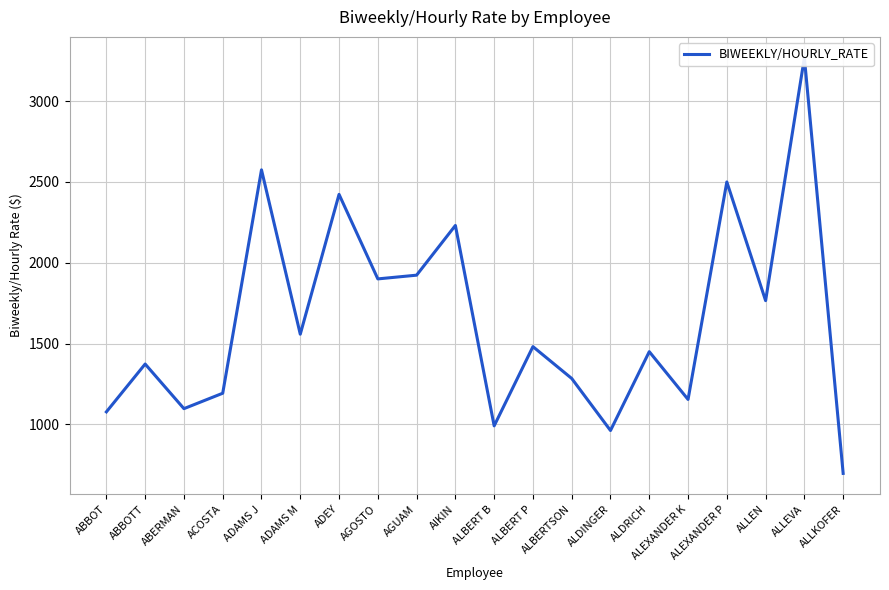

True or false: the data shows 2575.0 at ADAMS J.

True